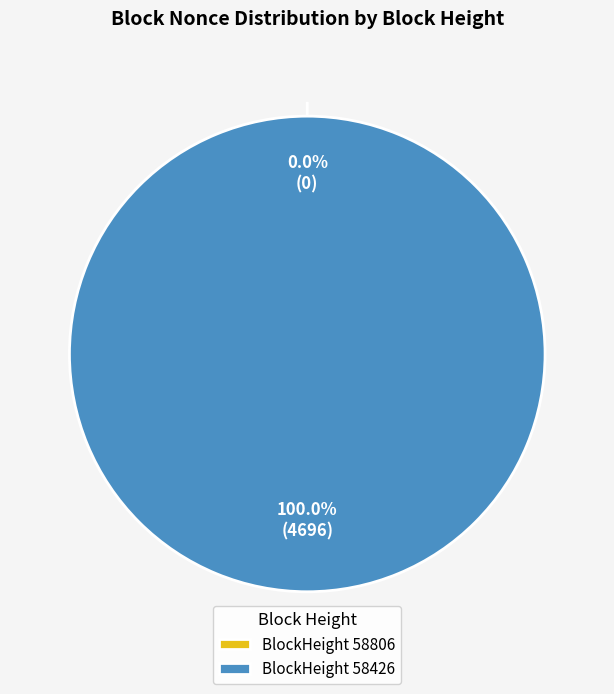

To the nearest percent, what is the average slice percentage?

50%